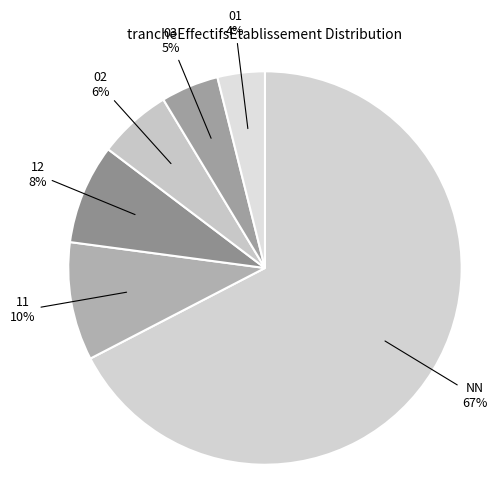

Approximately how many times larger is the value at 11 compared to 12?

1.2